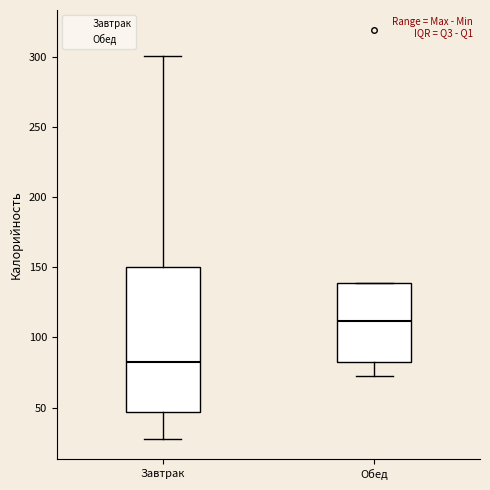

Reading left to right, read every box against the y-axis: the position of its median line, the range the box covers, and the ends of its whiskers. The values are not printed on the chart, so give them approximately, as read against the axis.

Завтрак: median 85, box 45 to 150, whiskers 30 to 300
Обед: median 110, box 85 to 140, whiskers 75 to 140